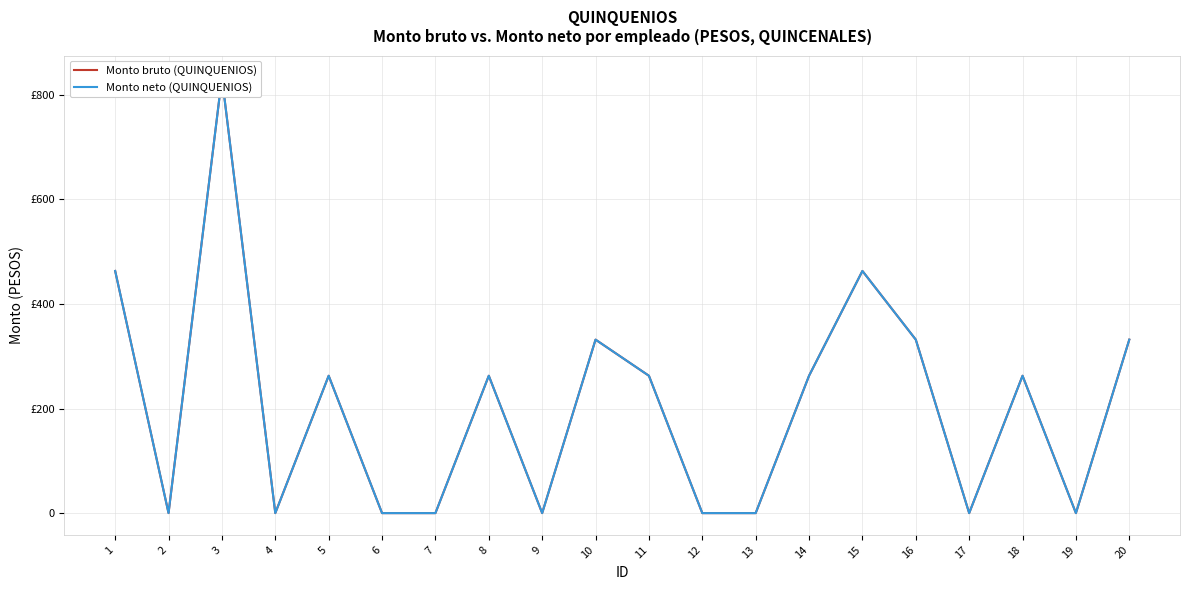

Which series has the largest total across all categories?

Monto bruto (QUINQUENIOS)